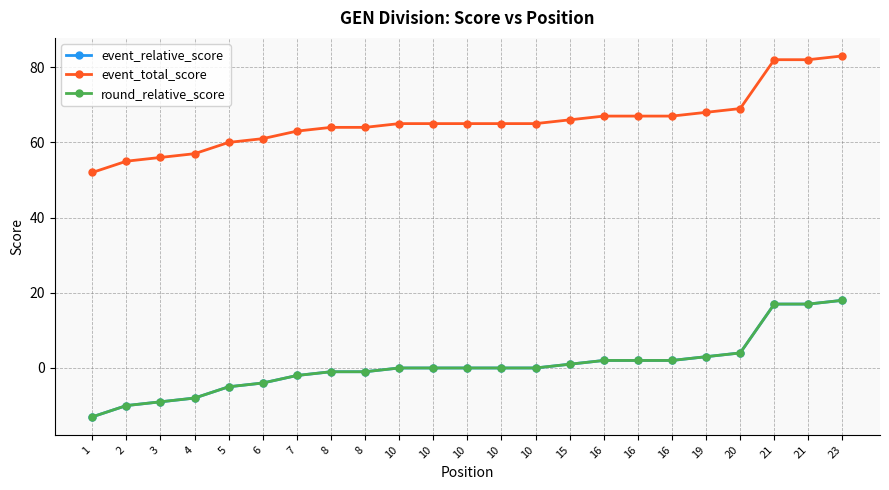

Does the chart have visible grid lines?

Yes